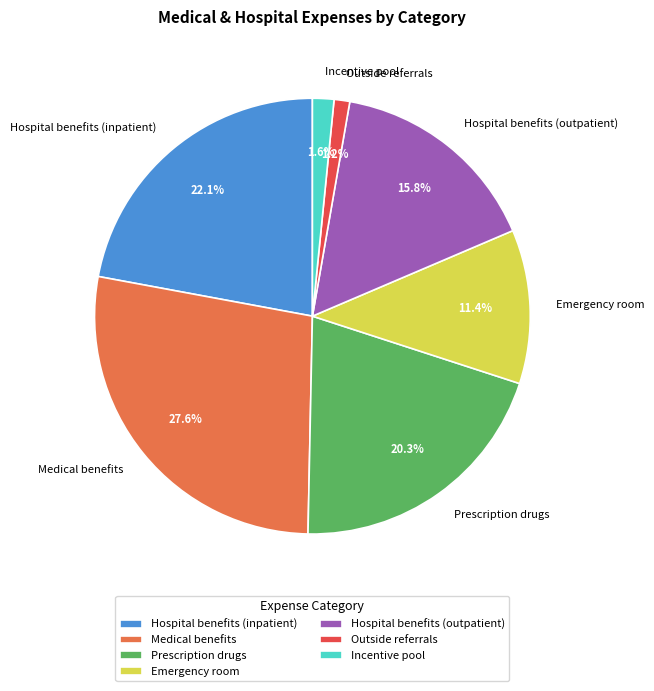

How many segments does this pie chart have?

7